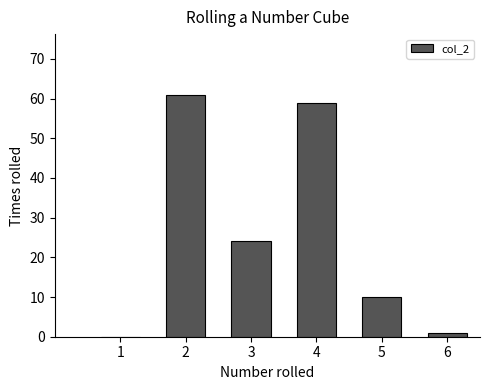

Reading left to right, extract all data points from this chart.

1=0	2=61	3=24	4=59	5=10	6=1